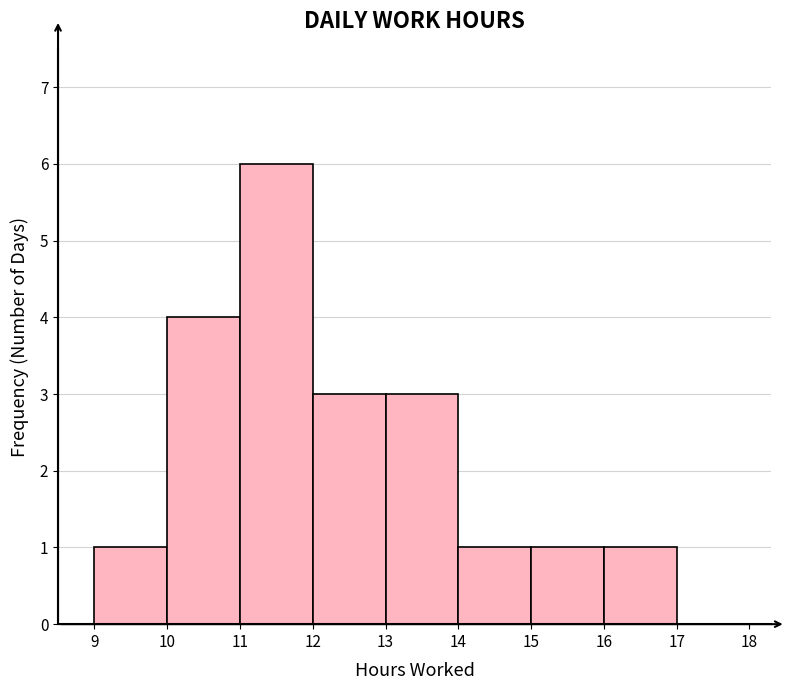

Reading left to right, transcribe this chart: for each bar, give the range it covers on the x-axis and its height. The values are not printed on the chart, so give them approximately, as read against the axis.

9 to 10: 1
10 to 11: 4
11 to 12: 6
12 to 13: 3
13 to 14: 3
14 to 15: 1
15 to 16: 1
16 to 17: 1
17 to 18: 0